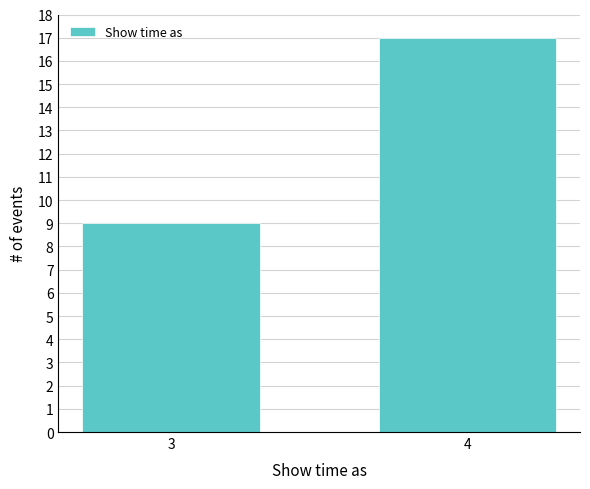

Reading left to right, transcribe all the data shown in this chart.

9	17